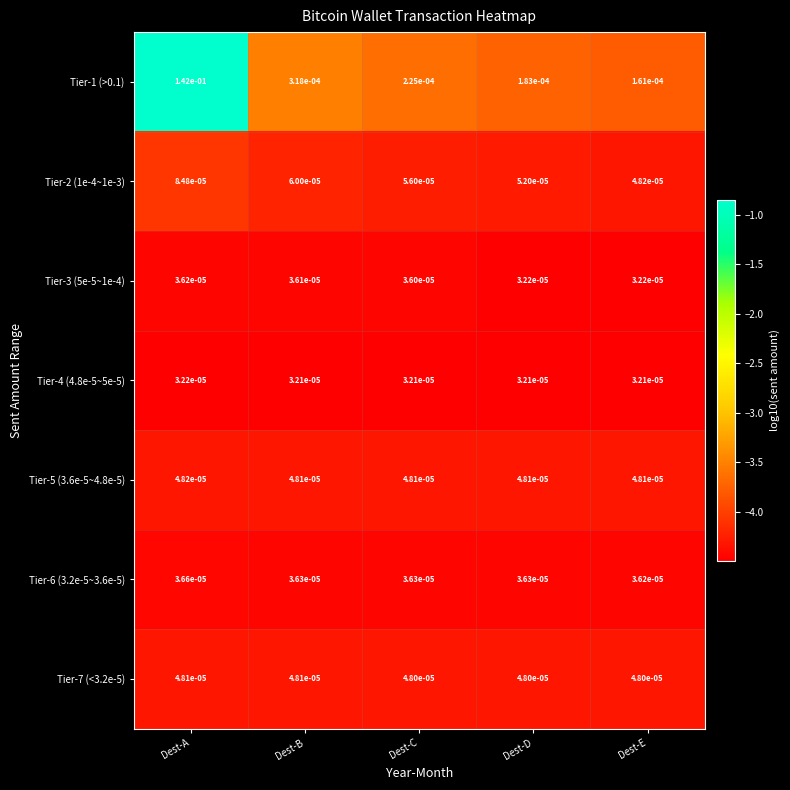

Is the value of Tier-7 (<3.2e-5) at Dest-C greater than the value of Tier-6 (3.2e-5~3.6e-5) at Dest-B?

Yes